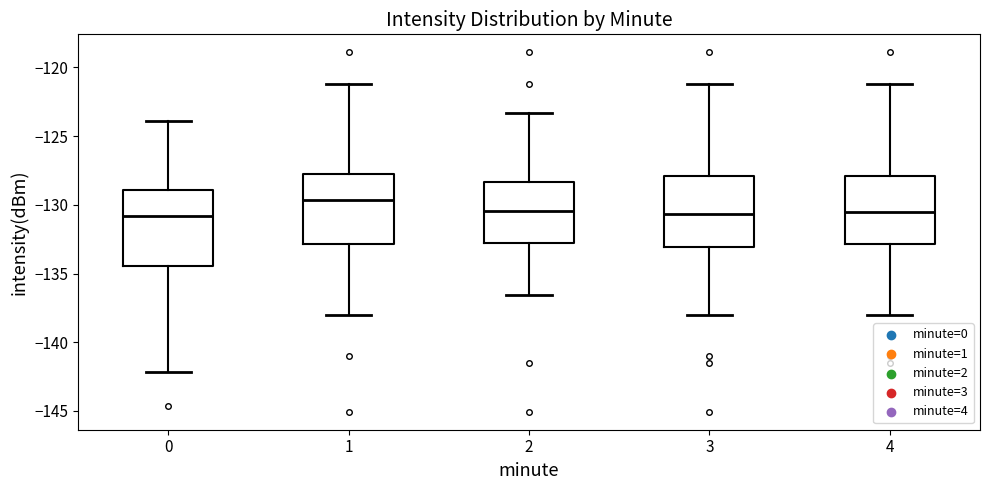

Reading left to right, transcribe this box plot: for each box, give where its median line is, the range the box spans, and where its two whiskers end, as read against the y-axis. The values are not printed on the chart, so give them approximately, as read against the axis.

0: median -131.0, box -134.5 to -129.0, whiskers -142.0 to -124.0
1: median -129.5, box -133.0 to -127.5, whiskers -138.0 to -121.0
2: median -130.5, box -133.0 to -128.5, whiskers -136.5 to -123.5
3: median -130.5, box -133.0 to -128.0, whiskers -138.0 to -121.0
4: median -130.5, box -133.0 to -128.0, whiskers -138.0 to -121.0